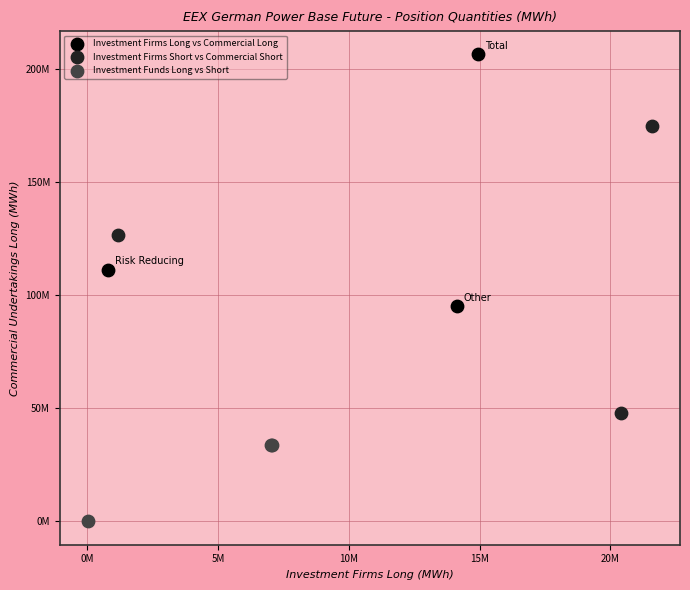

What are all the series names shown in the legend?

Investment Firms Long vs Commercial Long, Investment Firms Short vs Commercial Short, Investment Funds Long vs Short